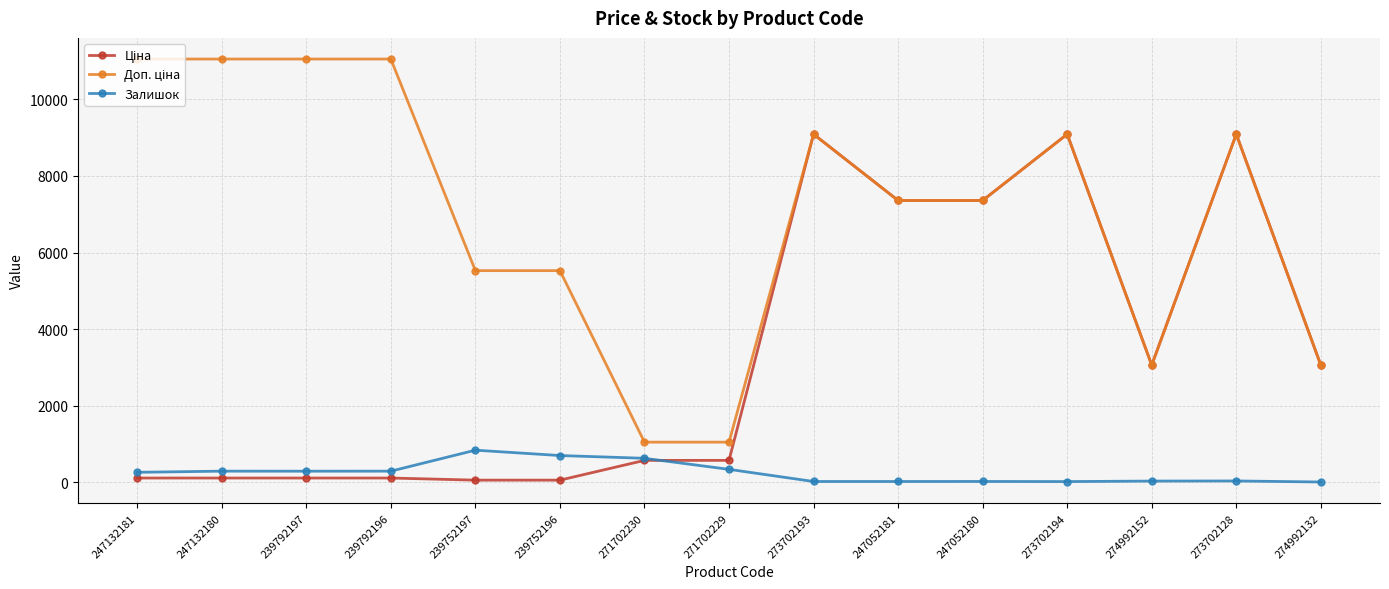

At how many categories does at least one series exceed 10217?

4